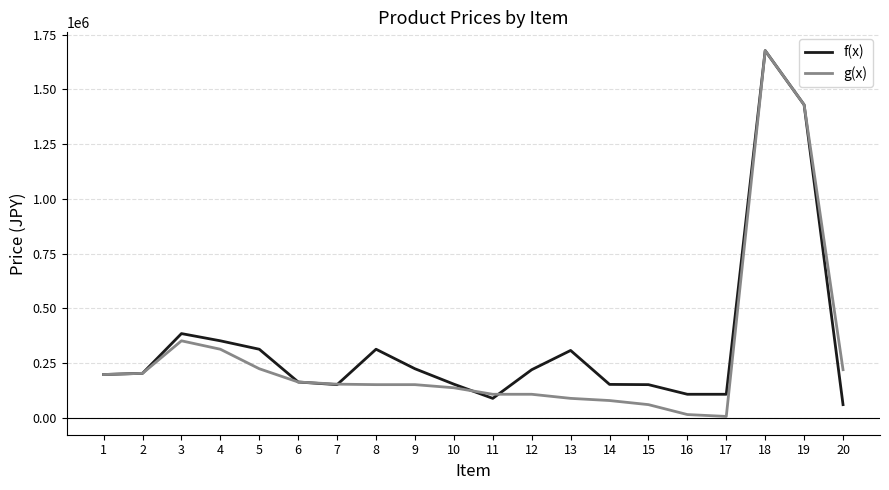

At which category is the sum across all series the highest?

18